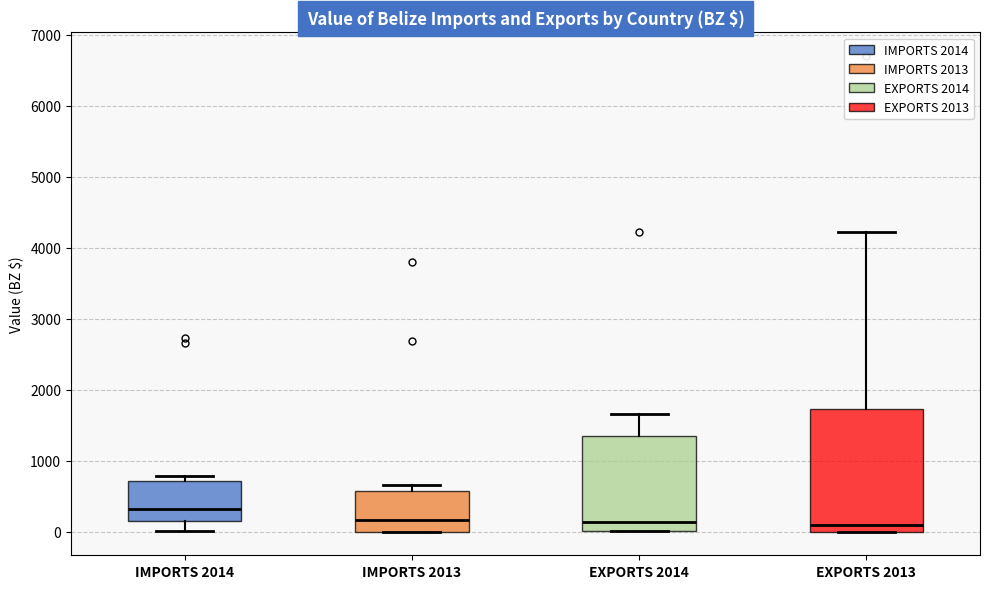

Comparing the boxes themselves (not the whiskers), which one is the tallest?

EXPORTS 2013